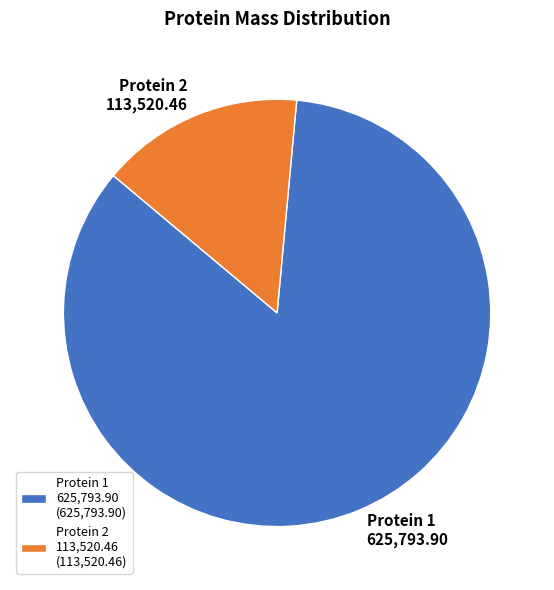

Which has a higher value, Protein 2 113,520.46 or Protein 1 625,793.90?

Protein 1 625,793.90